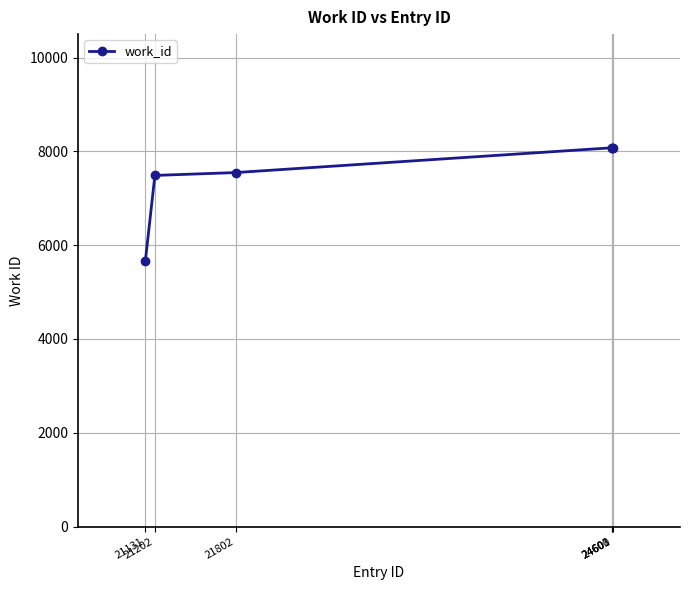

At which category does the chart reach its minimum across all series?

21131